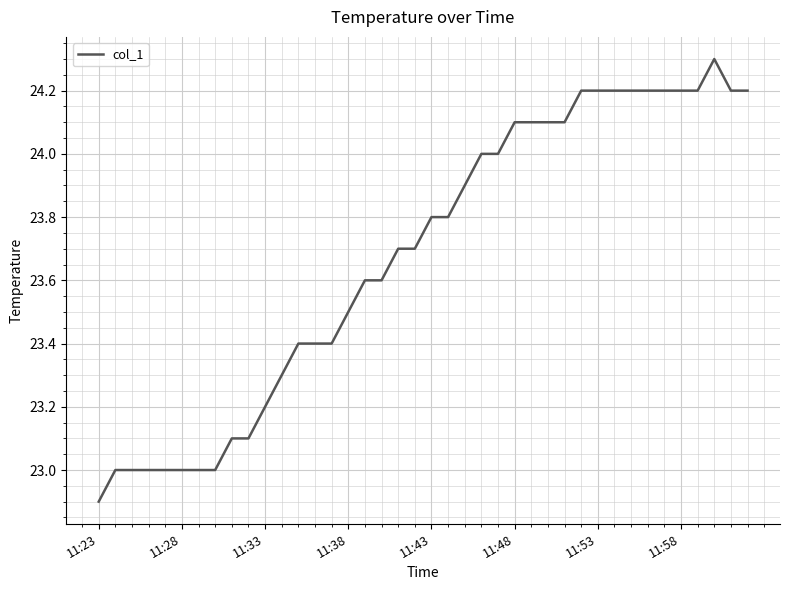

What is the smallest value displayed?

22.9